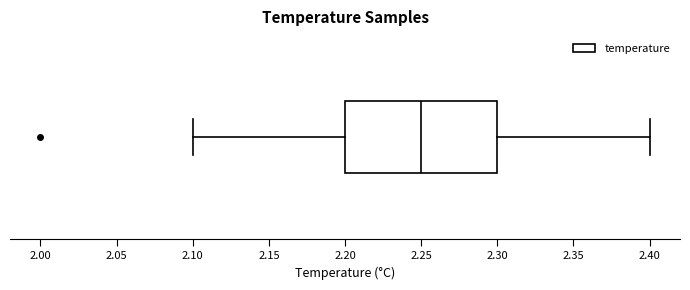

Where is the left edge of the box on the x-axis? The values are not printed on the chart, so give them approximately, as read against the axis.

2.20